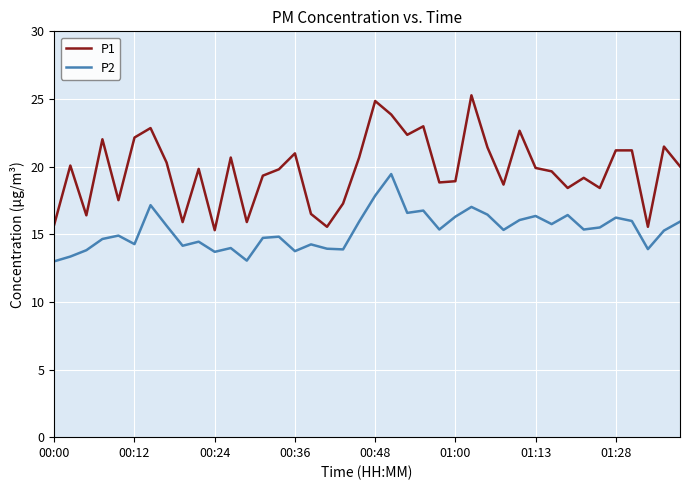

Rank the series by their maximum value, from highest to lowest.

P1, P2